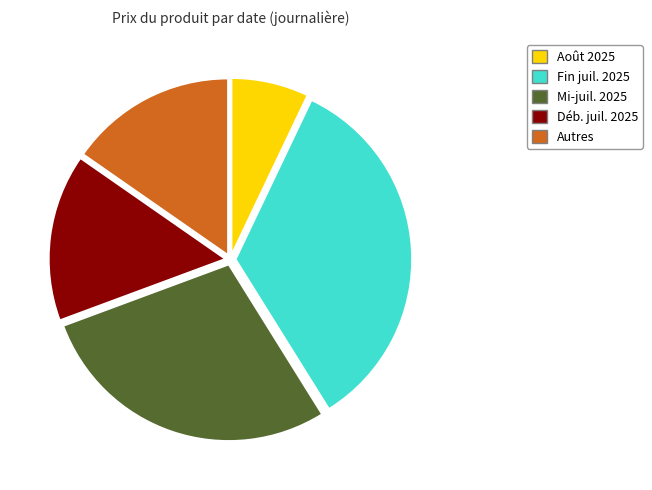

Do Août 2025 and Fin juil. 2025 together represent more than half of the pie?

No